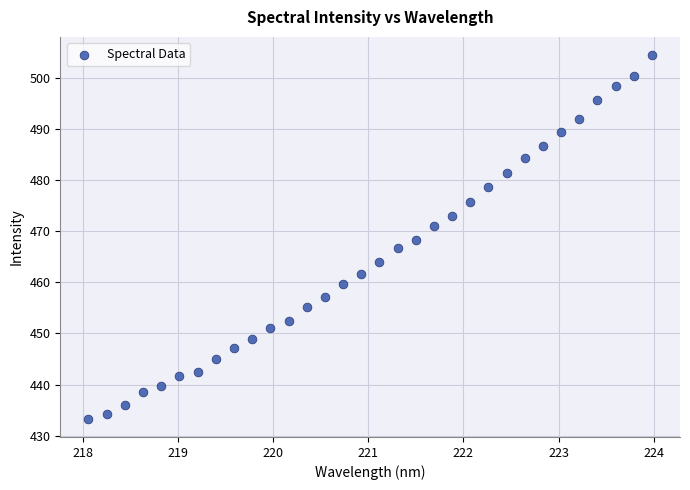

What is the range of Y values (max minus min)?

71.1